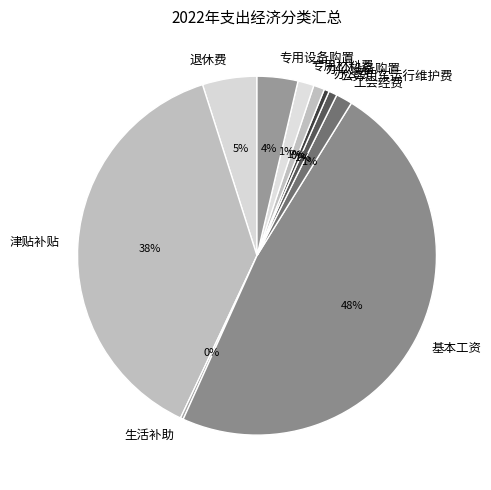

Which category has the biggest portion of the pie?

基本工资